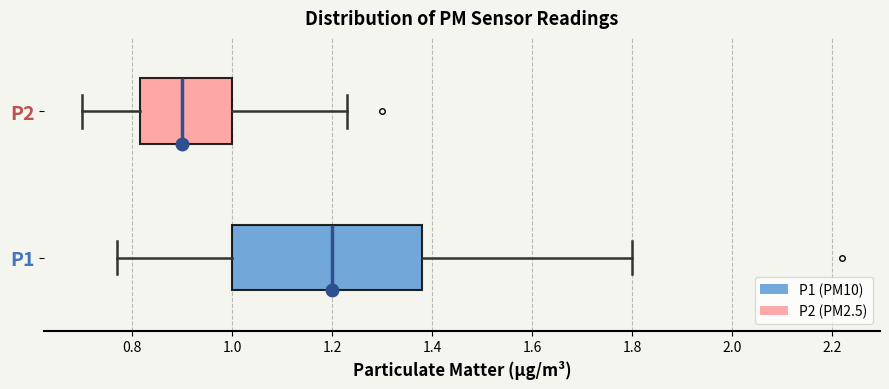

Where does the median line of the box for P2 sit on the x-axis? The values are not printed on the chart, so give them approximately, as read against the axis.

0.90